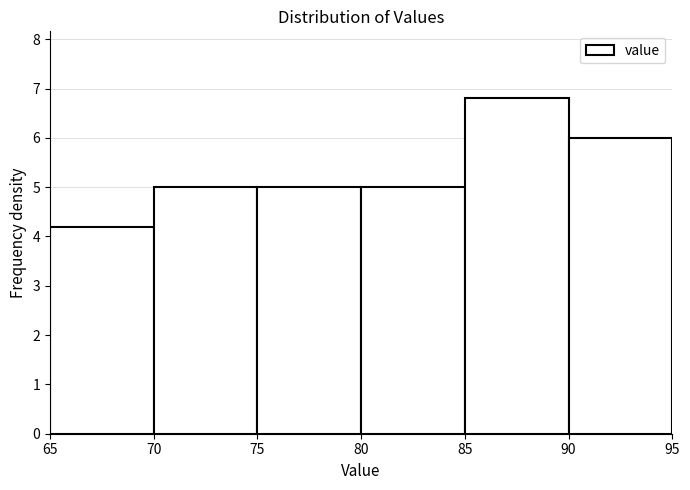

Reading left to right, list every bar in this chart as the range it spans on the x-axis followed by its height. The values are not printed on the chart, so give them approximately, as read against the axis.

65 to 70: 4.2
70 to 75: 5.0
75 to 80: 5.0
80 to 85: 5.0
85 to 90: 6.8
90 to 95: 6.0